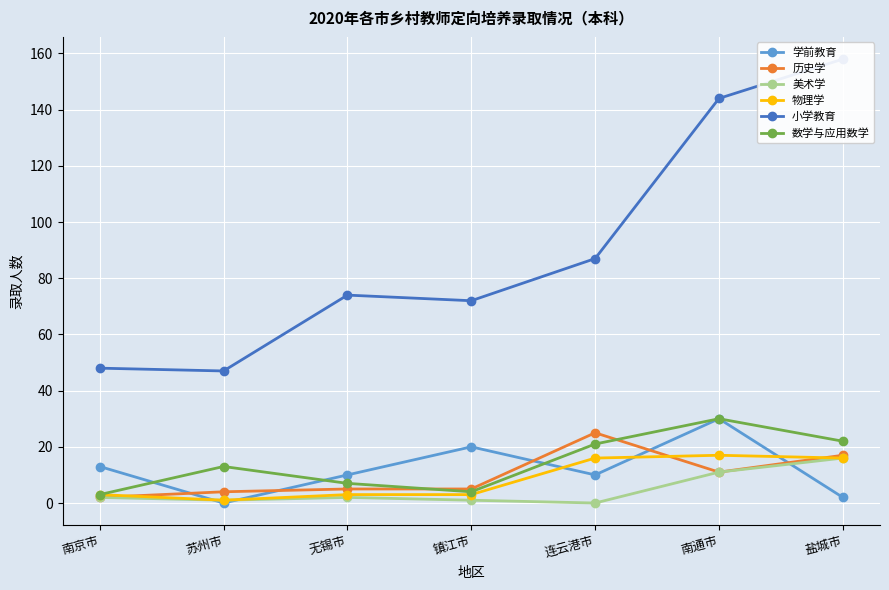

In 数学与应用数学, how many points are higher than both neighbors (excluding endpoints)?

2